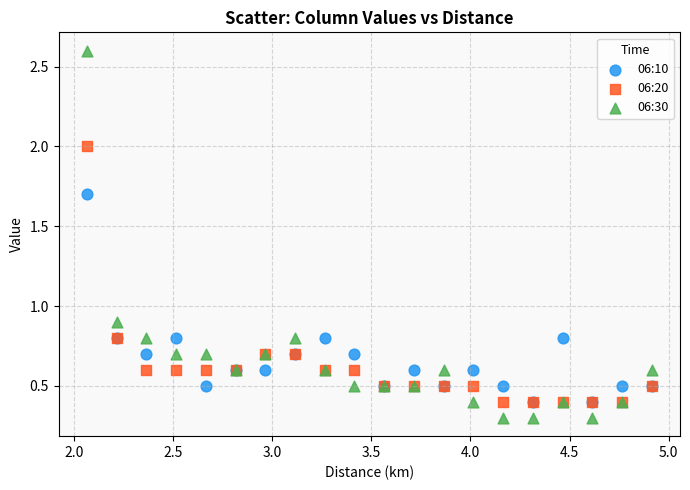

What are all the series names shown in the legend?

06:10, 06:20, 06:30